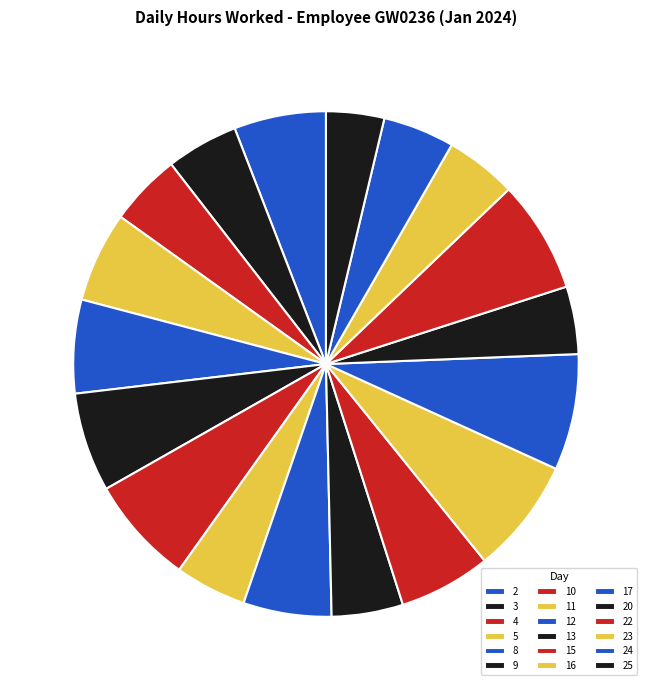

Count the number of slices in the pie.

18